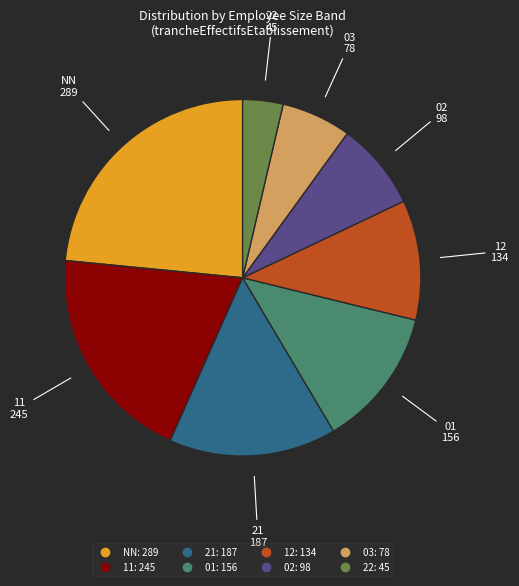

How many slices are in this pie chart?

8